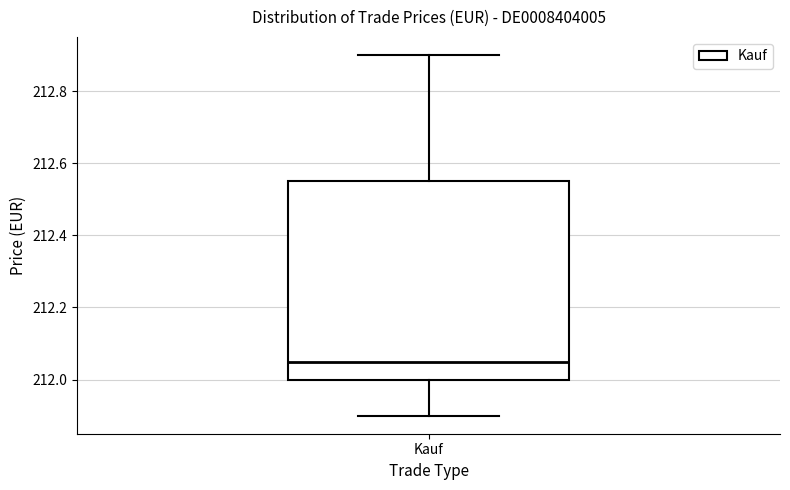

Read this box plot against the y-axis: the position of the median line, the range covered by the box, and the ends of both whiskers. The values are not printed on the chart, so give them approximately, as read against the axis.

median 212.06, box 212.00 to 212.56, whiskers 211.90 to 212.90